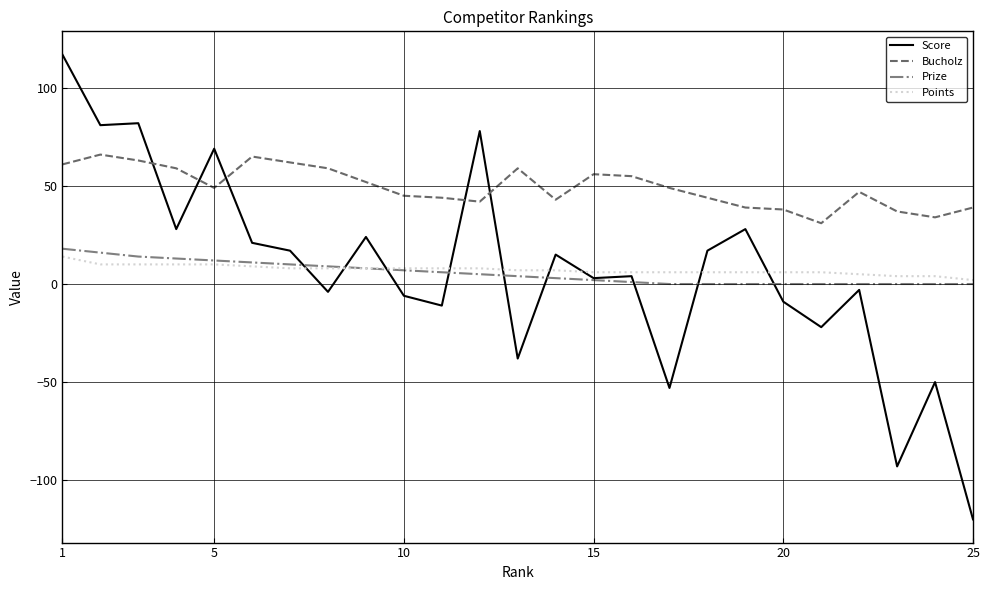

List the series in order of their peak value, highest first.

Score, Bucholz, Prize, Points